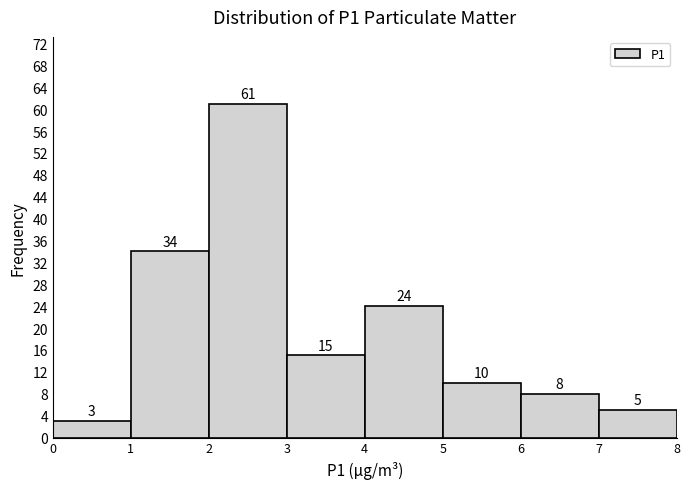

Reading left to right, list every bar in this chart as the range it spans on the x-axis followed by its height.

0 to 1: 3
1 to 2: 34
2 to 3: 61
3 to 4: 15
4 to 5: 24
5 to 6: 10
6 to 7: 8
7 to 8: 5